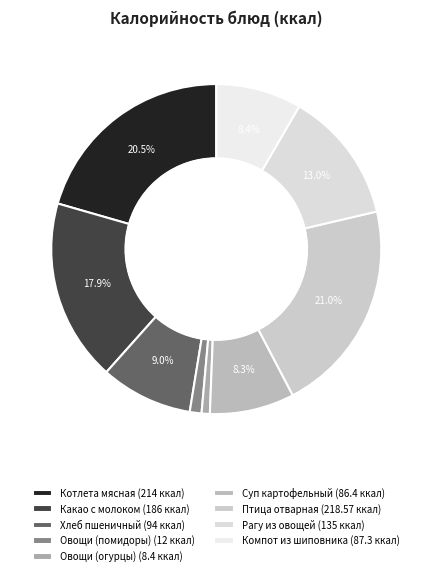

Do Овощи (огурцы) and Птица отварная together represent more than half of the pie?

No